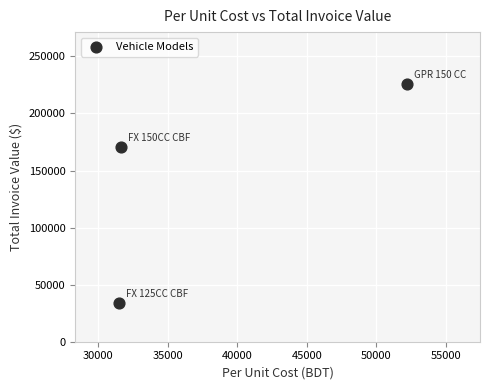

What is the range of Y values (max minus min)?

192030